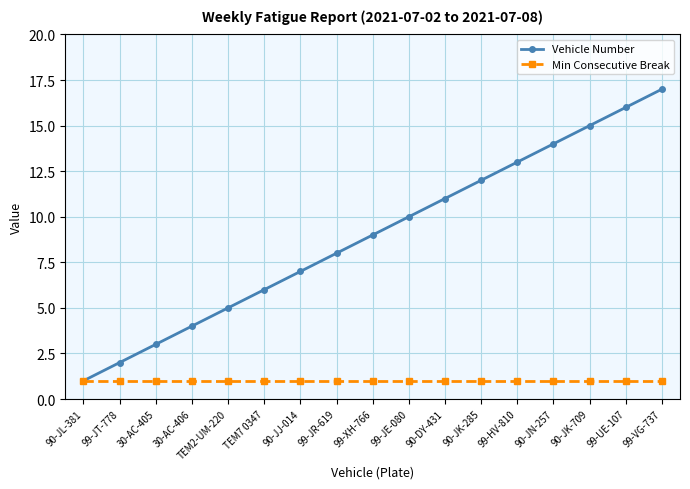

What is the value of the Vehicle Number point at the 4th from the left?

4